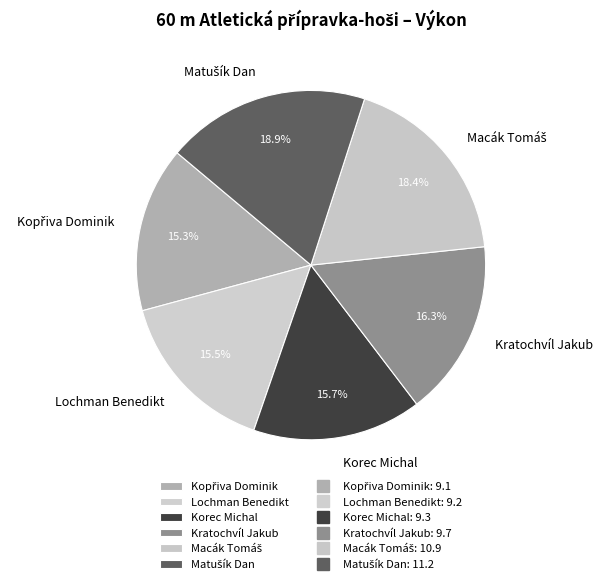

What is the ratio of the value at Korec Michal to the value at Kratochvíl Jakub?

1.0